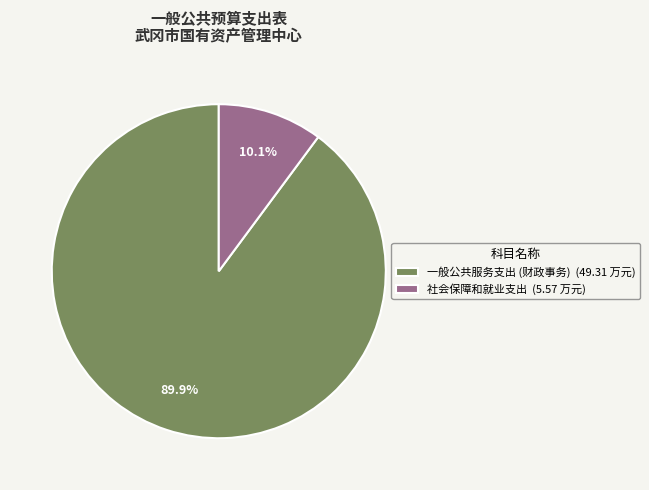

Do 一般公共服务支出 (财政事务) and 社会保障和就业支出 together represent more than half of the pie?

Yes